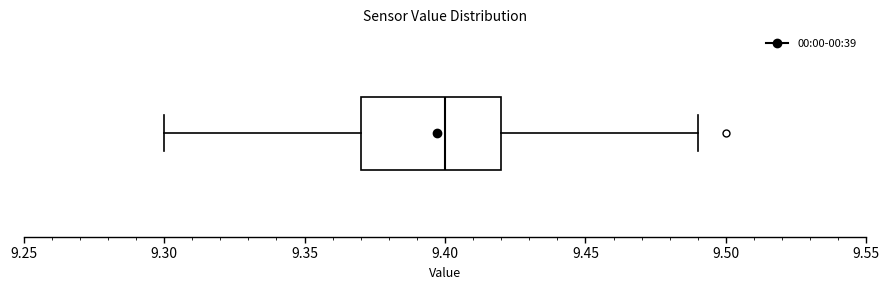

Read this box plot against the x-axis: the position of the median line, the range covered by the box, and the ends of both whiskers. The values are not printed on the chart, so give them approximately, as read against the axis.

median 9.40, box 9.37 to 9.42, whiskers 9.30 to 9.49